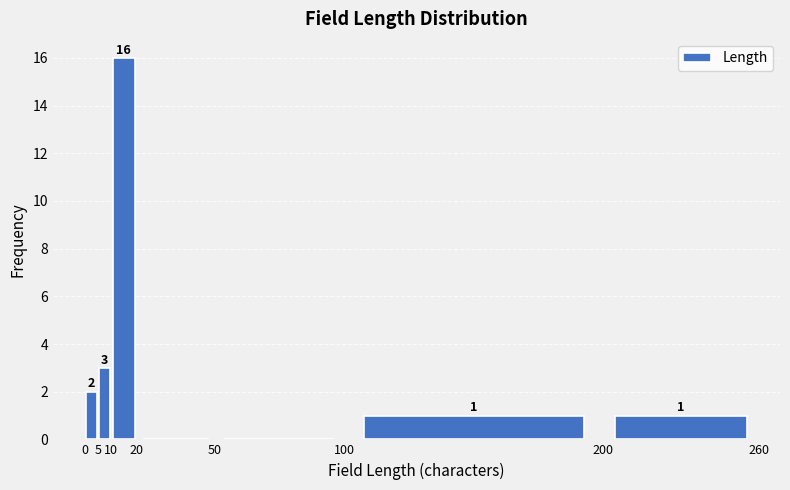

Which range on the x-axis has the tallest bar?

10 to 20